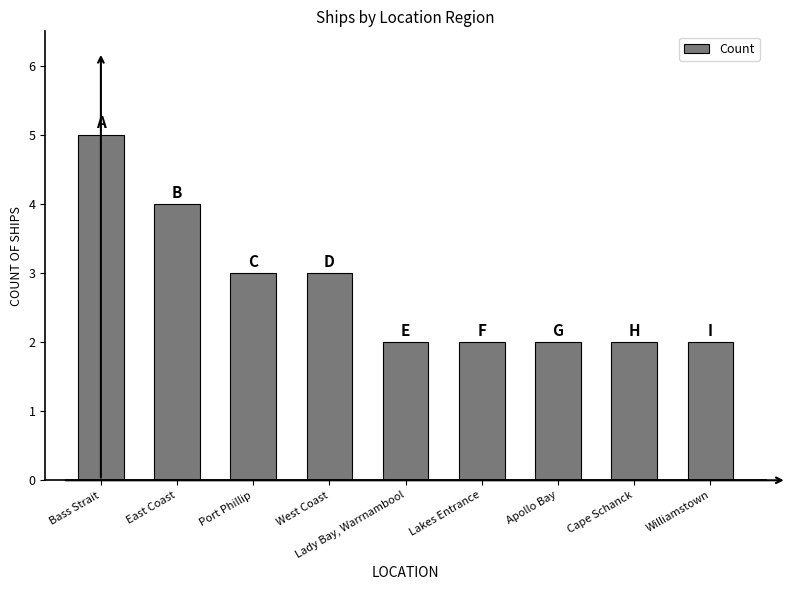

Count the number of categories in the chart.

9